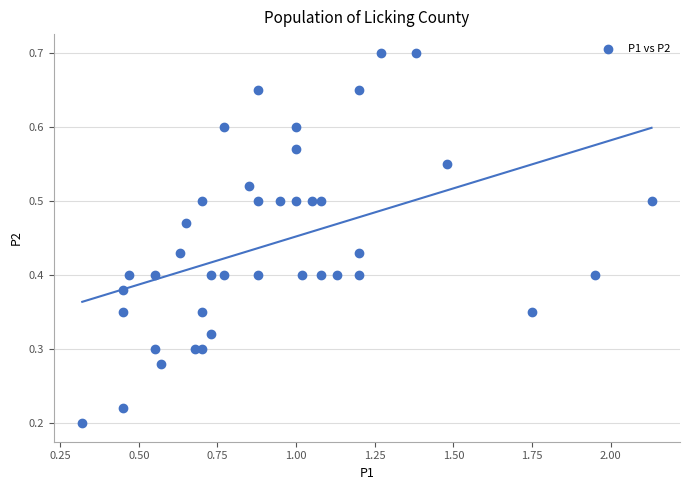

What is the range of X values (max minus min)?

1.8